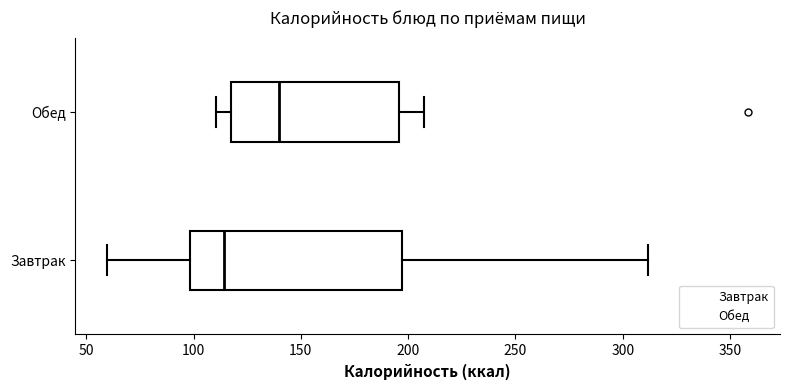

Which box is the widest, from its left edge to its right edge?

Завтрак